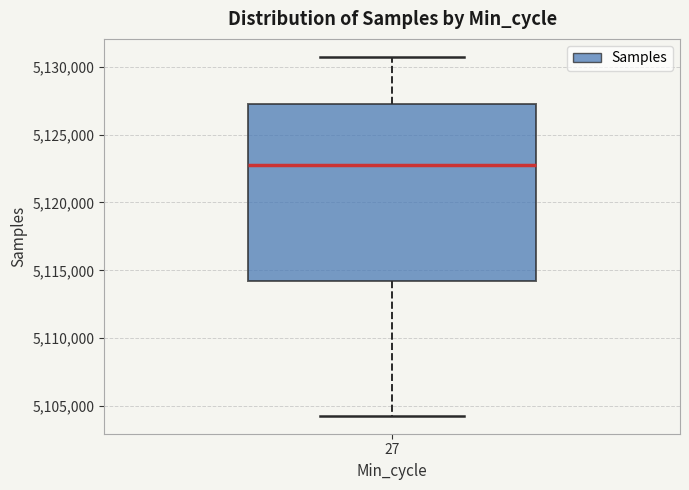

Read this box plot against the y-axis: the position of the median line, the range covered by the box, and the ends of both whiskers. The values are not printed on the chart, so give them approximately, as read against the axis.

median 5123000, box 5114000 to 5127000, whiskers 5104500 to 5130500